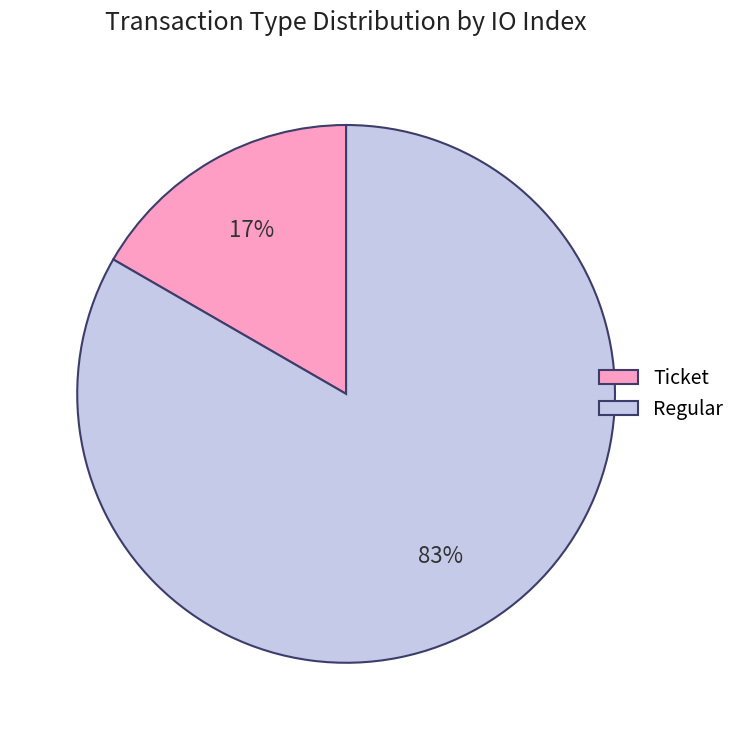

Does Ticket represent more than half of the total?

No